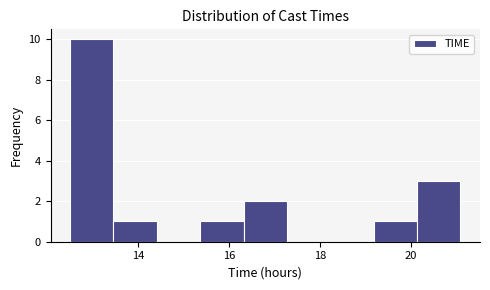

Over which range of the x-axis is the bar tallest?

12.6 to 13.4